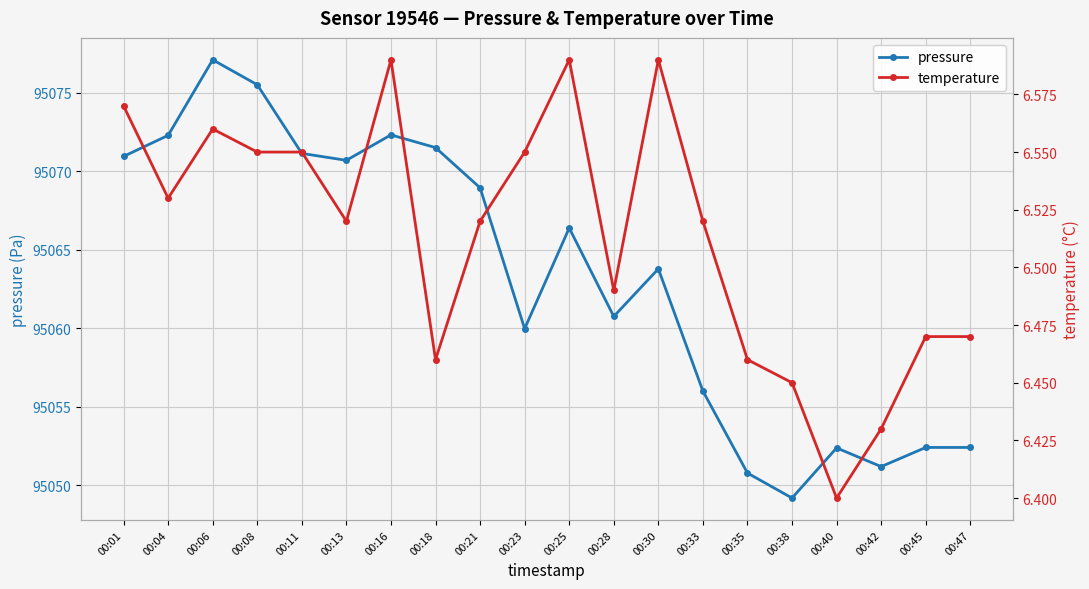

True or false: pressure has more than 2 interior local peaks.

True